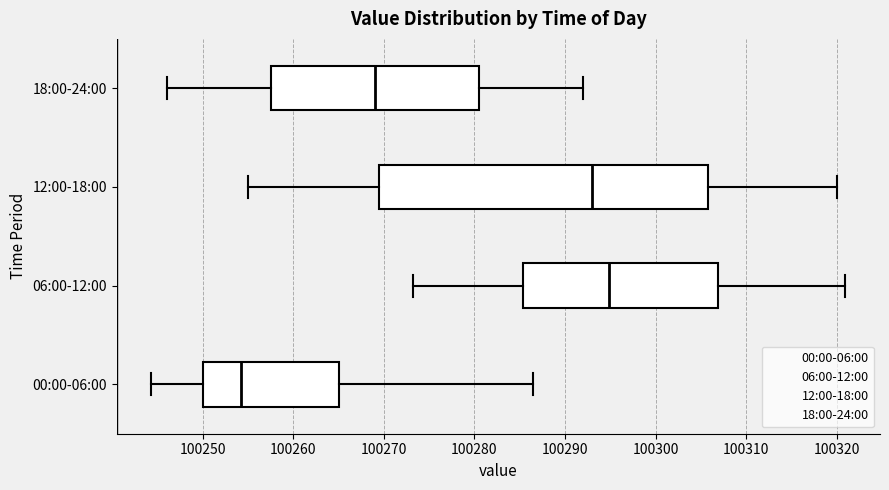

Reading bottom to top, transcribe this box plot: for each box, give where its median line is, the range the box spans, and where its two whiskers end, as read against the x-axis. The values are not printed on the chart, so give them approximately, as read against the axis.

00:00-06:00: median 100254, box 100250 to 100265, whiskers 100244 to 100286
06:00-12:00: median 100295, box 100285 to 100307, whiskers 100273 to 100321
12:00-18:00: median 100293, box 100270 to 100306, whiskers 100255 to 100320
18:00-24:00: median 100269, box 100258 to 100281, whiskers 100246 to 100292